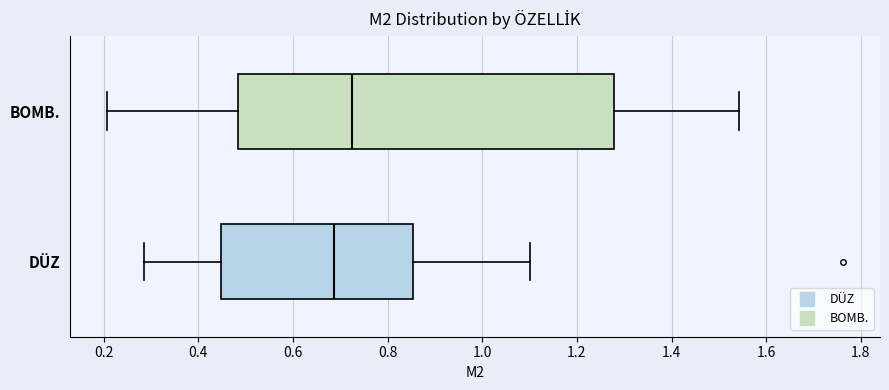

Where does the right whisker of the box for DÜZ end on the x-axis? The values are not printed on the chart, so give them approximately, as read against the axis.

1.10